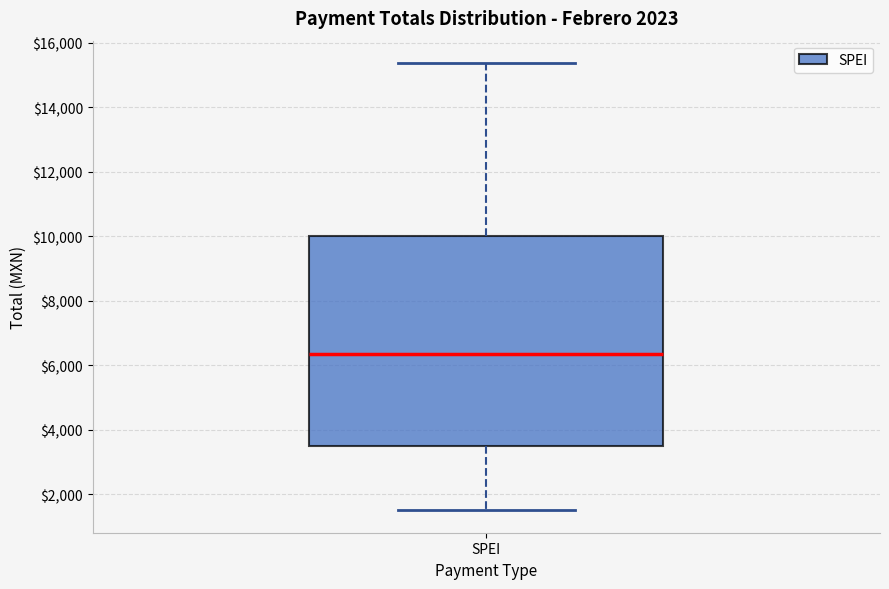

Where is the lower edge of the box for SPEI on the y-axis? The values are not printed on the chart, so give them approximately, as read against the axis.

3400